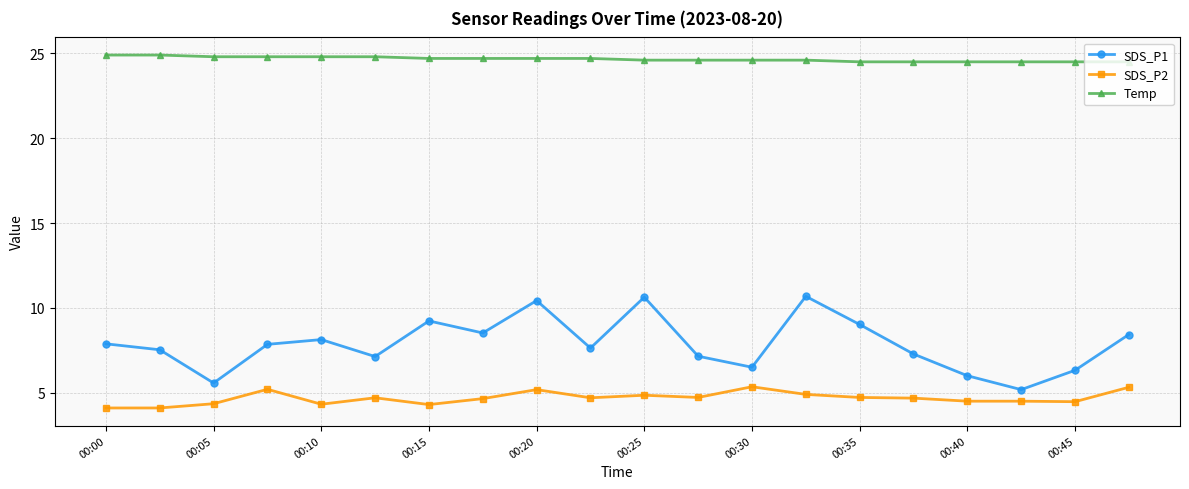

Count the Temp values in the range 24 to 25.

20